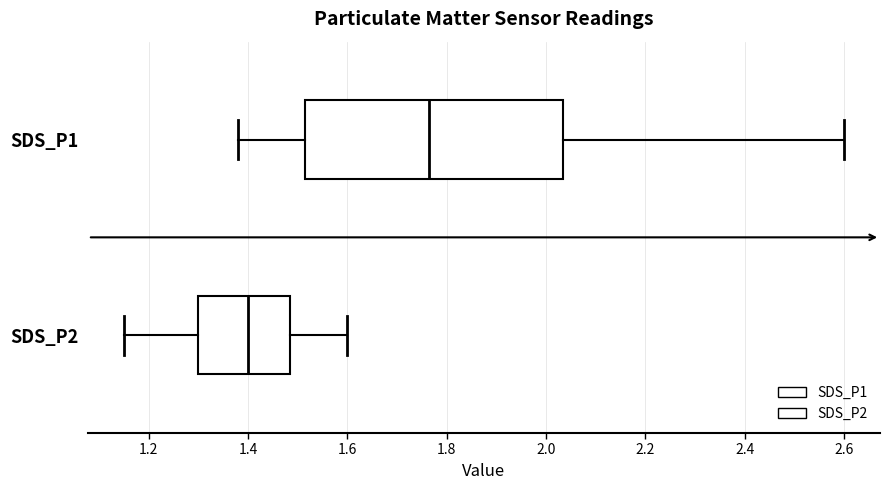

Which box is the widest, from its left edge to its right edge?

SDS_P1